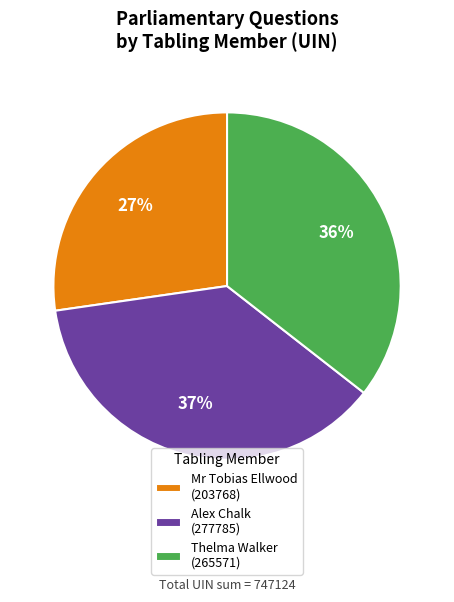

Is there any slice that represents more than half of the pie?

No